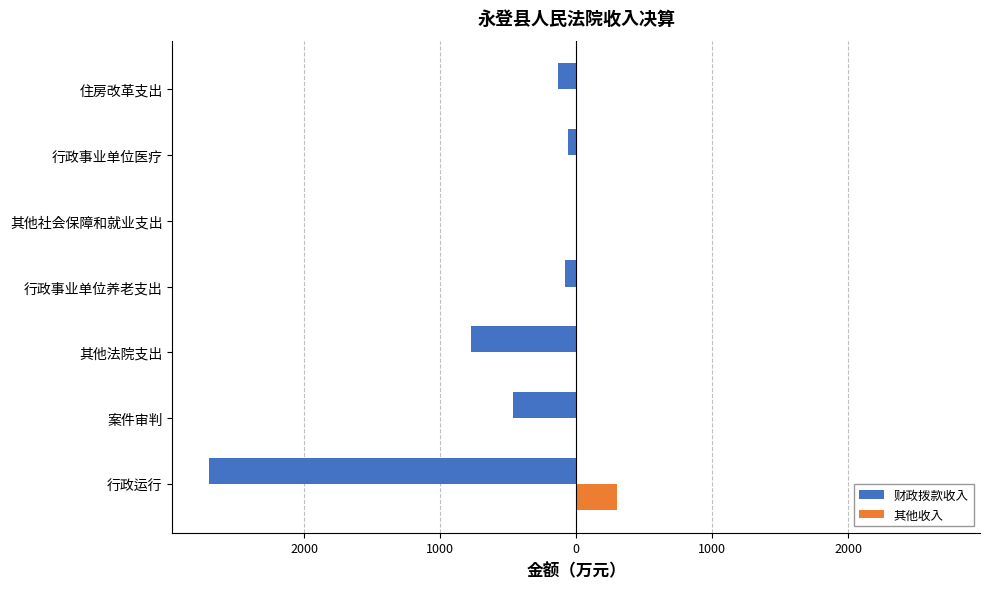

What are all the series names shown in the legend?

财政拨款收入, 其他收入